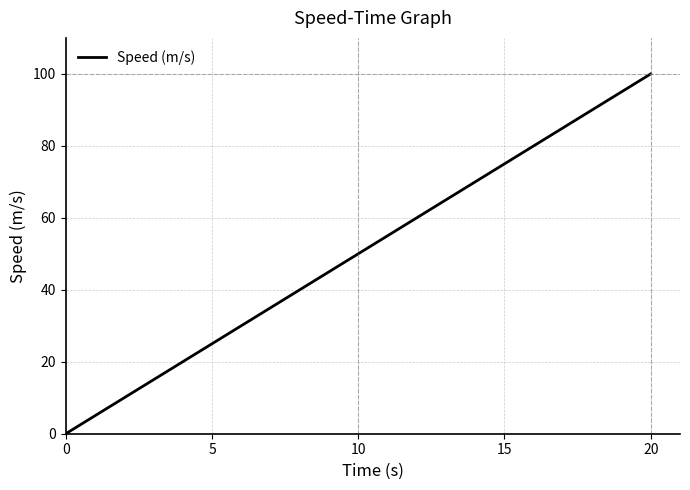

What is the greatest value displayed?

100